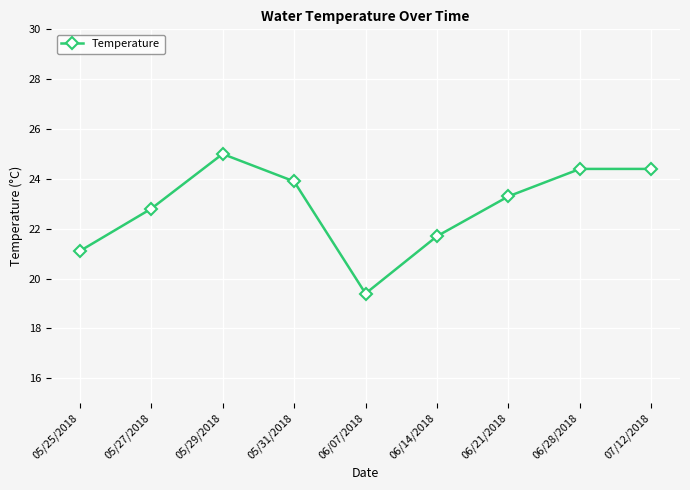

What is the difference between the maximum and second lowest values?

3.9